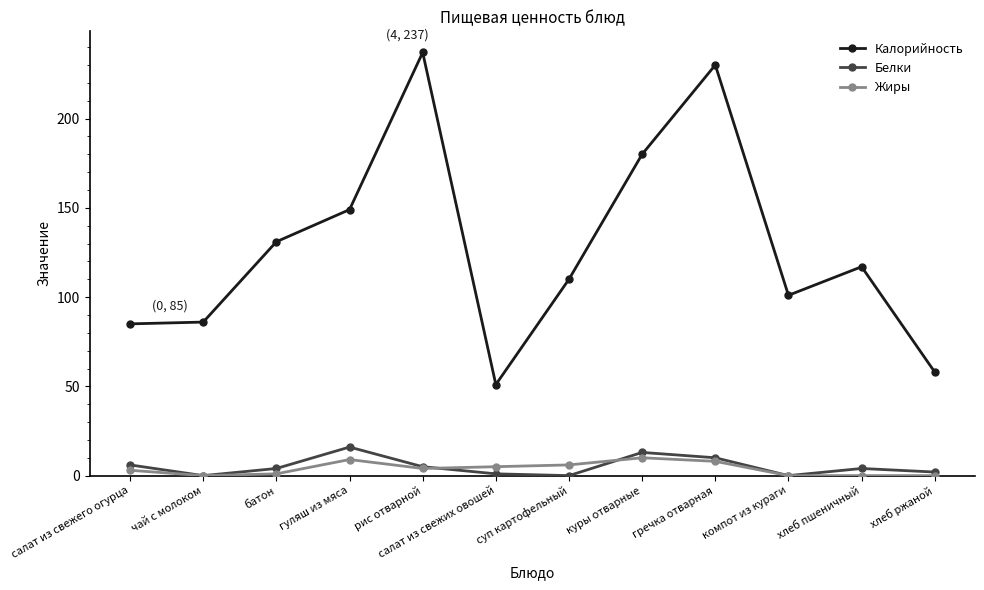

What position from the left is суп картофельный?

7